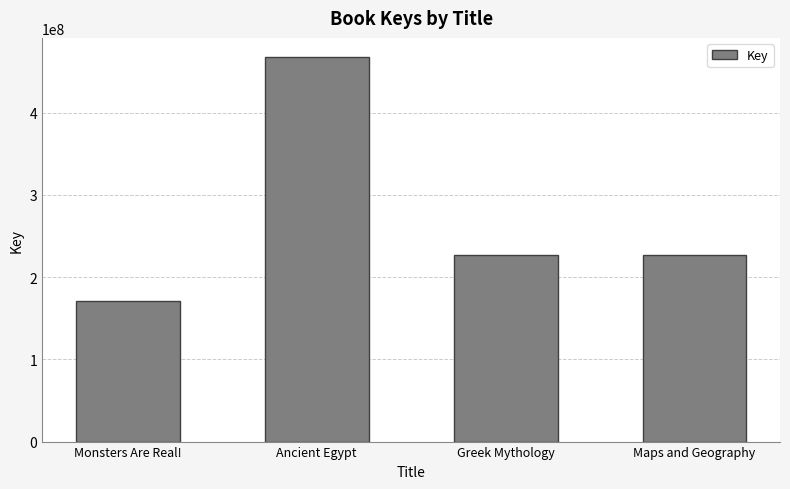

What is the difference between the values at Monsters Are Real! and Maps and Geography?

56130894